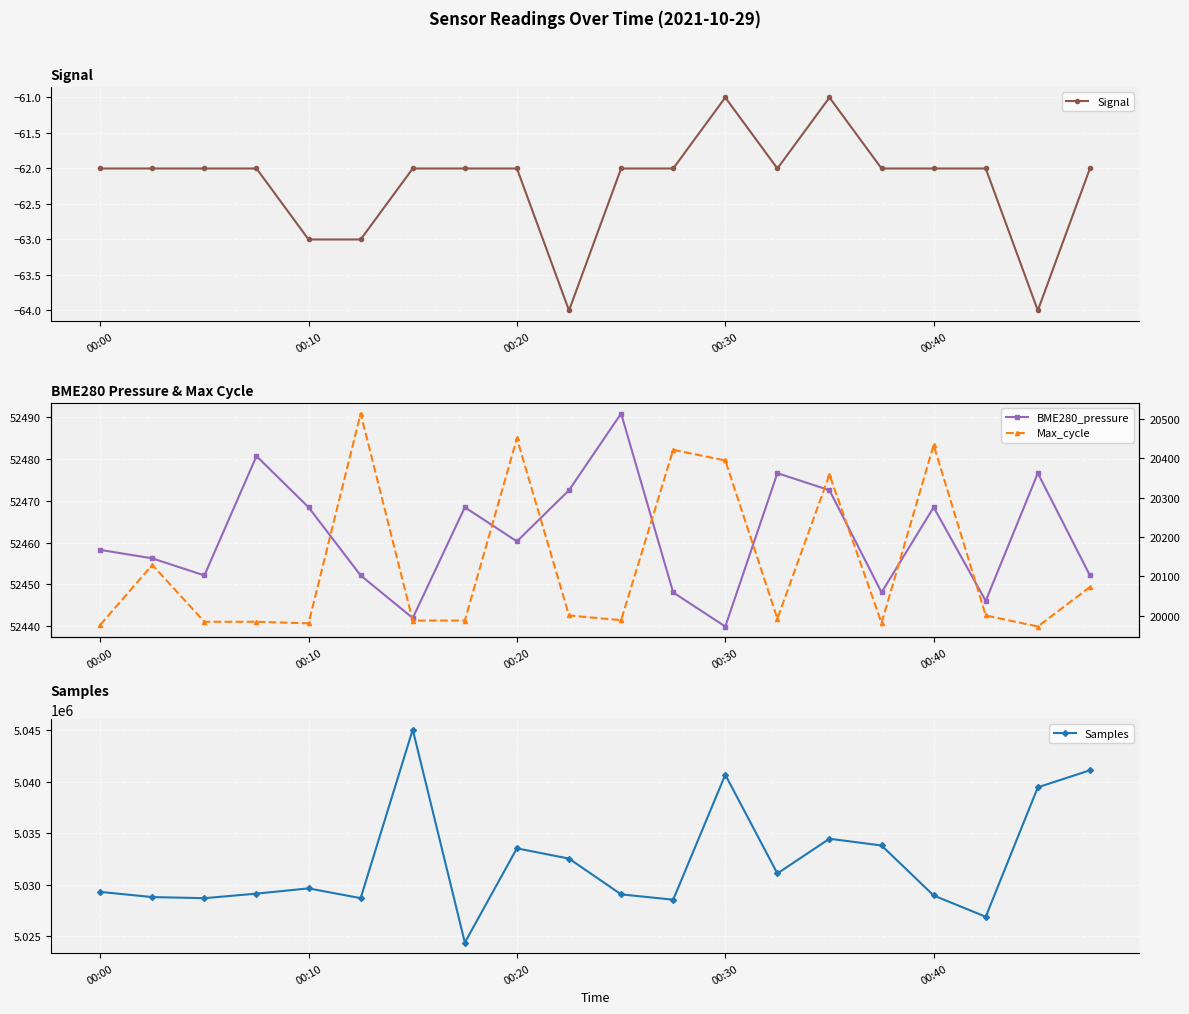

What is the smallest value displayed?

-64.0